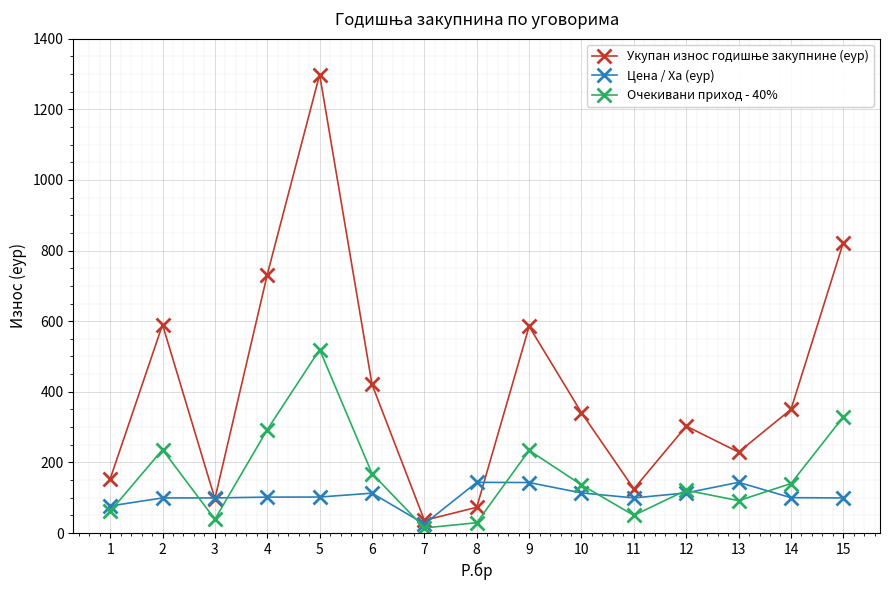

True or false: Очекивани приход - 40% and Цена / Ха (еур) intersect in this chart.

True